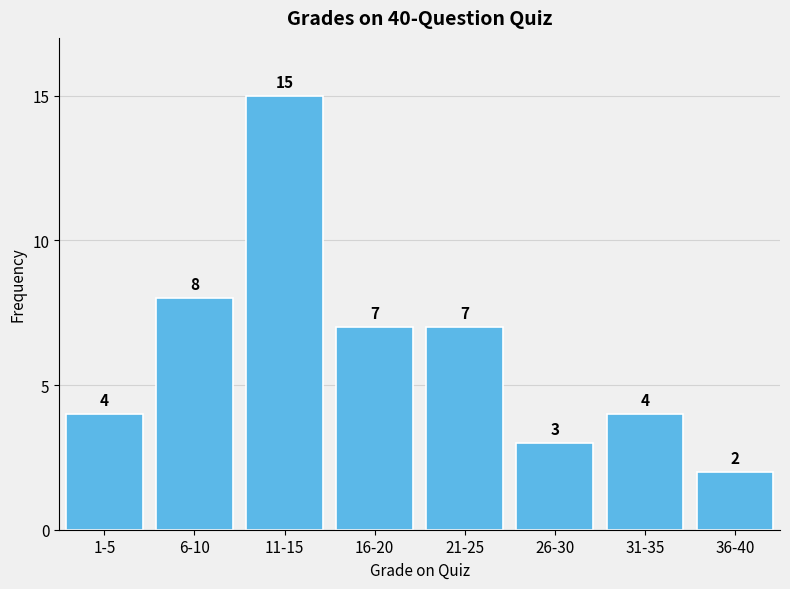

Reading left to right, what are all the values shown in this chart?

1-5=4	6-10=8	11-15=15	16-20=7	21-25=7	26-30=3	31-35=4	36-40=2